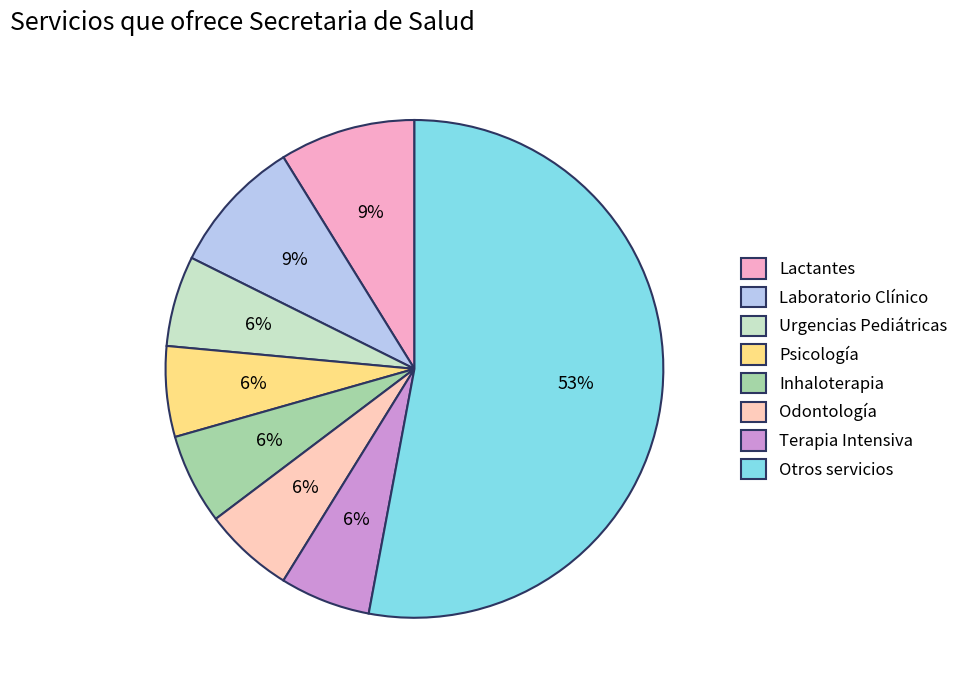

What is the largest slice in the pie chart?

Otros servicios